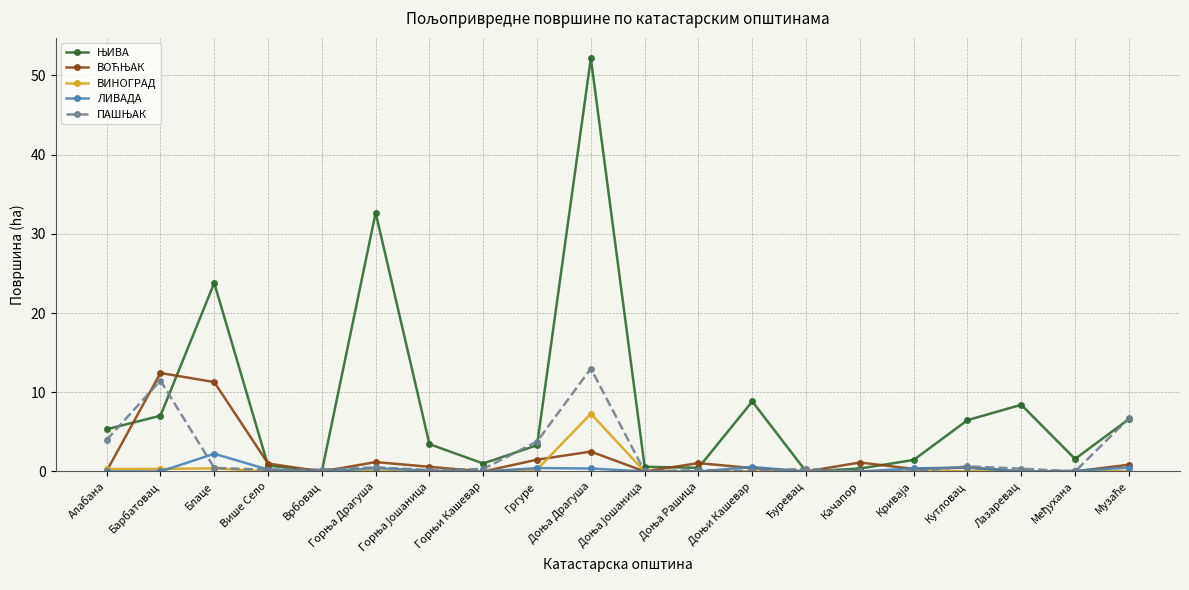

What is the maximum value shown in the chart?

52.2